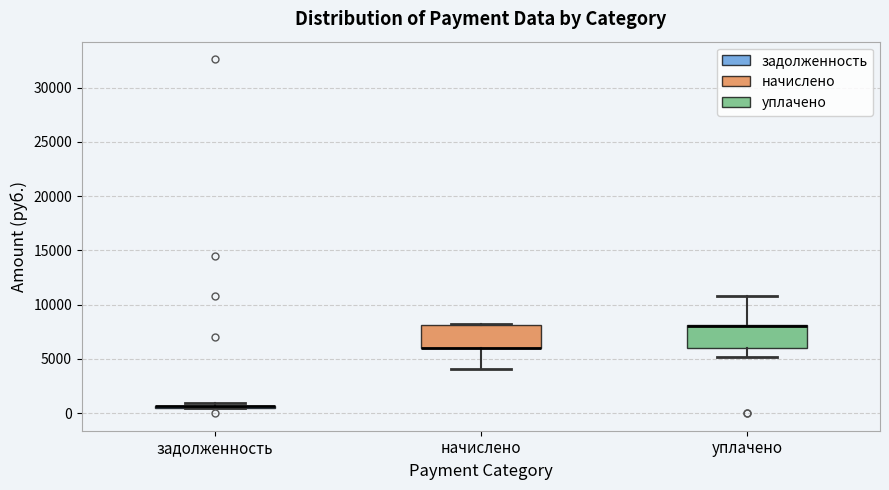

Reading left to right, read every box against the y-axis: the position of its median line, the range the box covers, and the ends of its whiskers. The values are not printed on the chart, so give them approximately, as read against the axis.

задолженность: box collapsed to a line at 500, whiskers 500 to 1000
начислено: median 6000 (drawn on the box's lower edge), box 6000 to 8000, whiskers 4000 to 8000
уплачено: median 8000 (drawn on the box's upper edge), box 6000 to 8000, whiskers 5000 to 11000